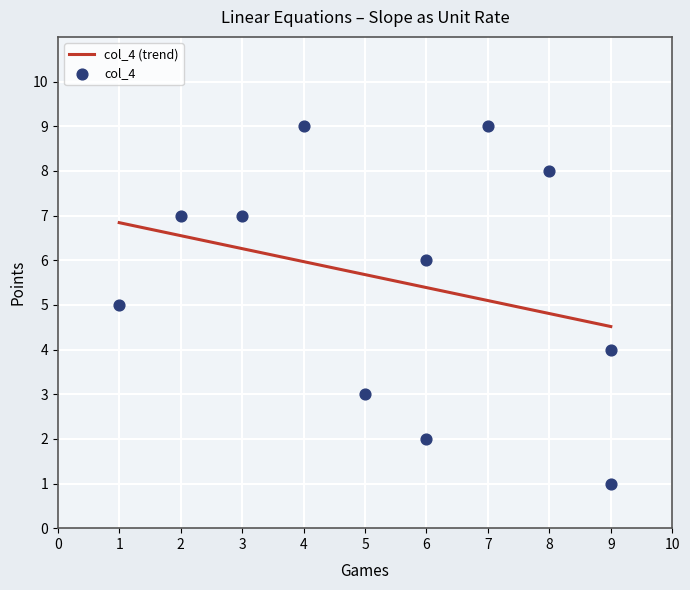

What is the lowest value of the col_4 (trend) series?

4.5